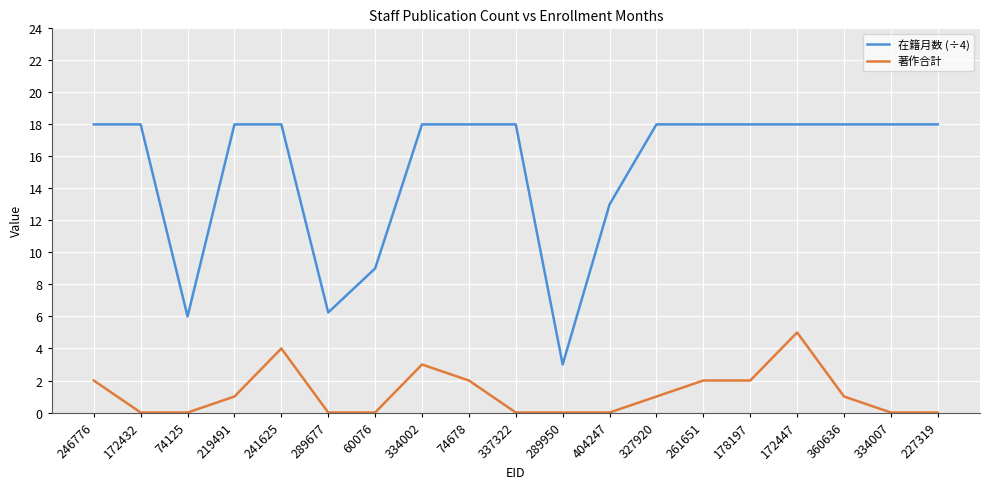

How many lines are shown in the chart?

2